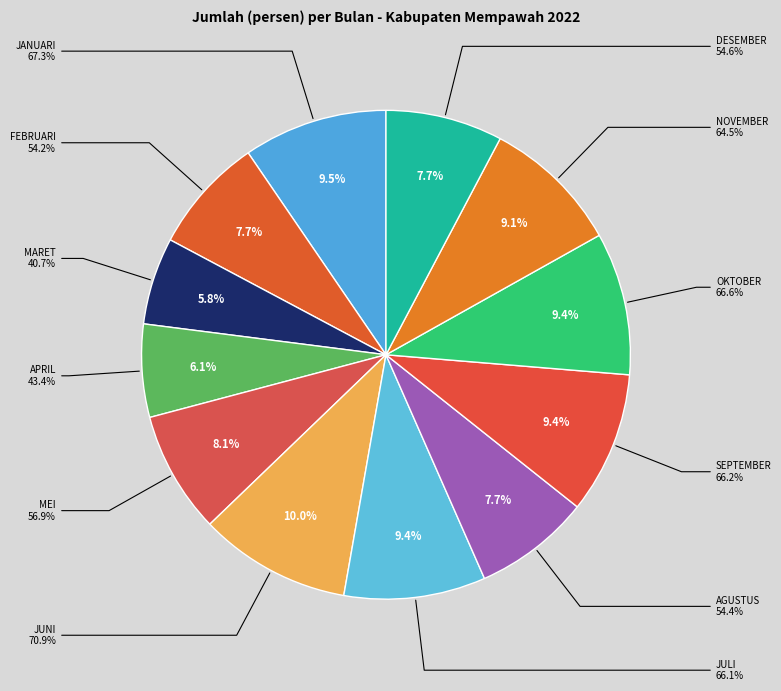

What percentage do DESEMBER and AGUSTUS together represent?

15.4%